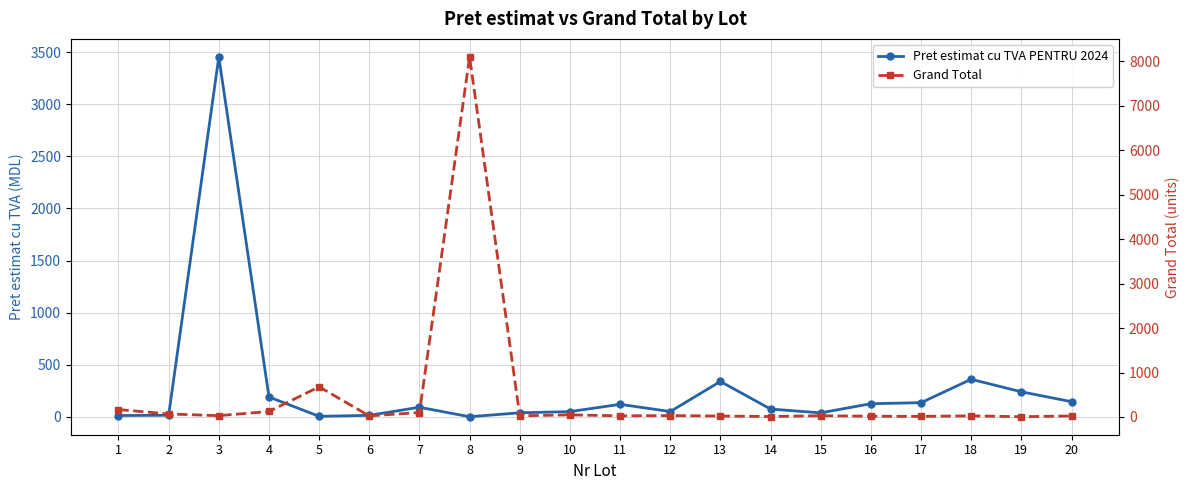

Which series has the largest range (max minus min)?

Grand Total